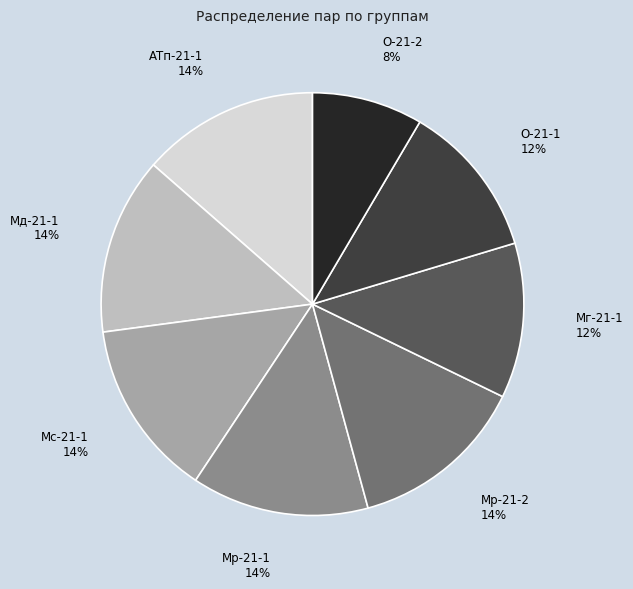

Is the sum of Мр-21-2 and О-21-1 greater than half?

No